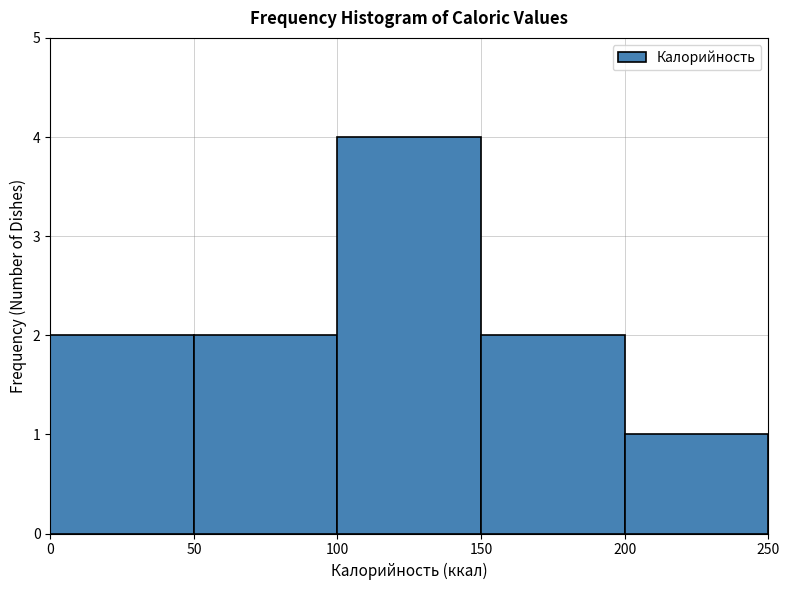

What is the height of the bar covering 0 to 50 on the x-axis? The values are not printed on the chart, so give them approximately, as read against the axis.

2